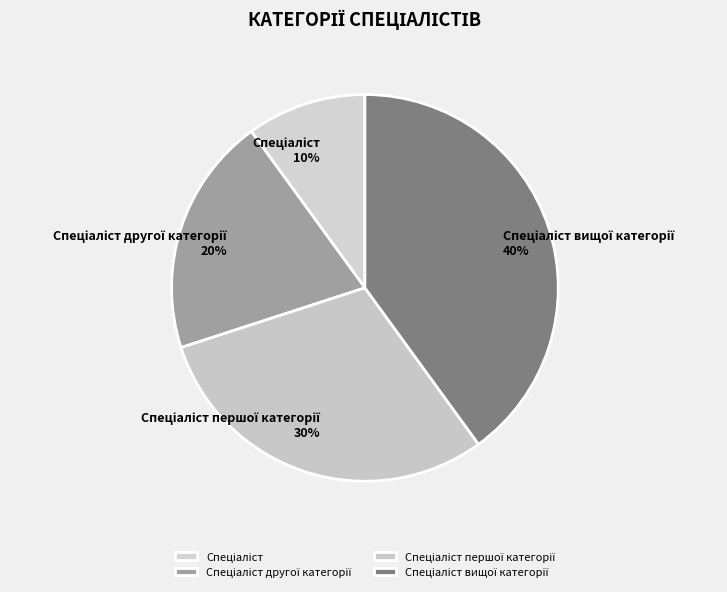

Does any single category account for the majority?

No